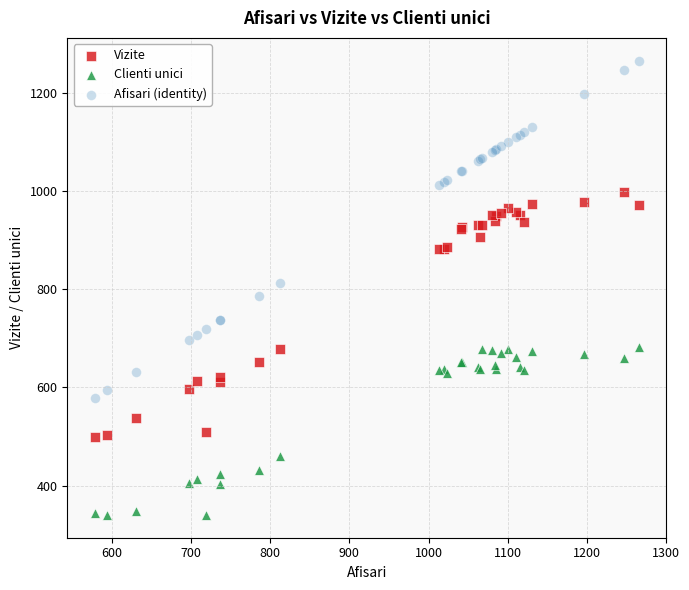

What are all the series names shown in the legend?

Vizite, Clienti unici, Afisari (identity)